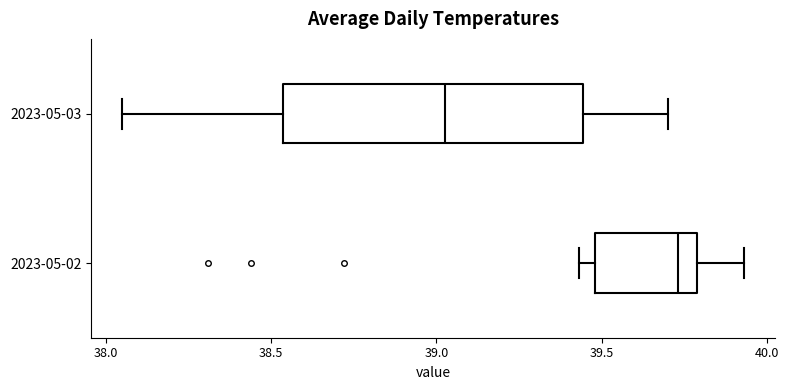

Reading bottom to top, read every box against the x-axis: the position of its median line, the range the box covers, and the ends of its whiskers. The values are not printed on the chart, so give them approximately, as read against the axis.

2023-05-02: median 39.75, box 39.50 to 39.80, whiskers 39.45 to 39.95
2023-05-03: median 39.05, box 38.55 to 39.45, whiskers 38.05 to 39.70